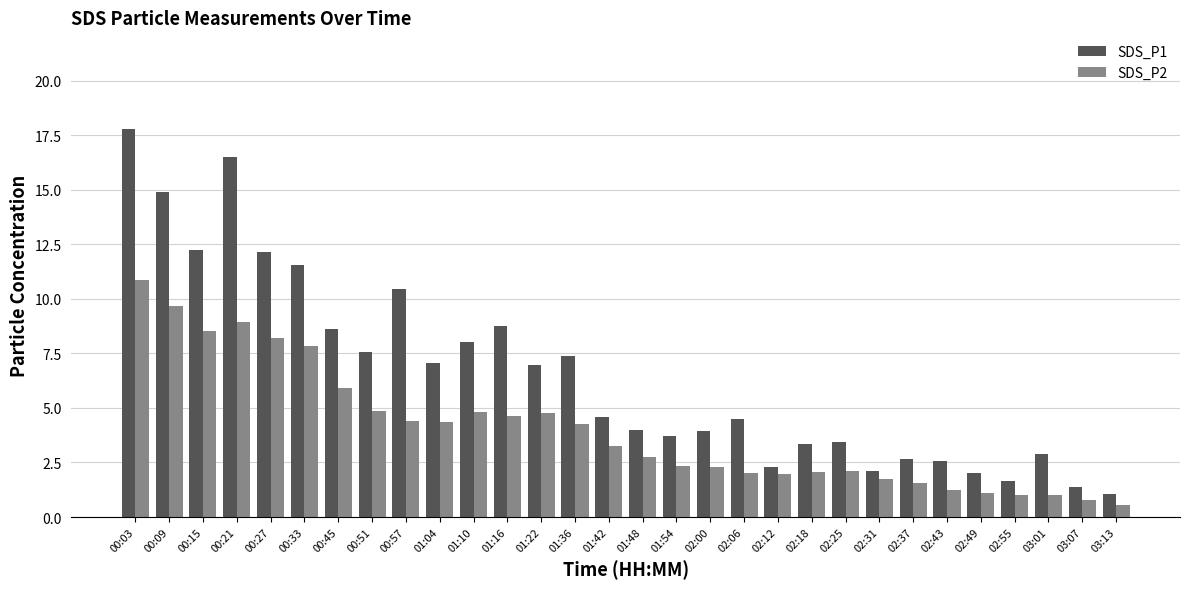

The SDS_P2 series shows 1.0 at 03:01. True or false?

True